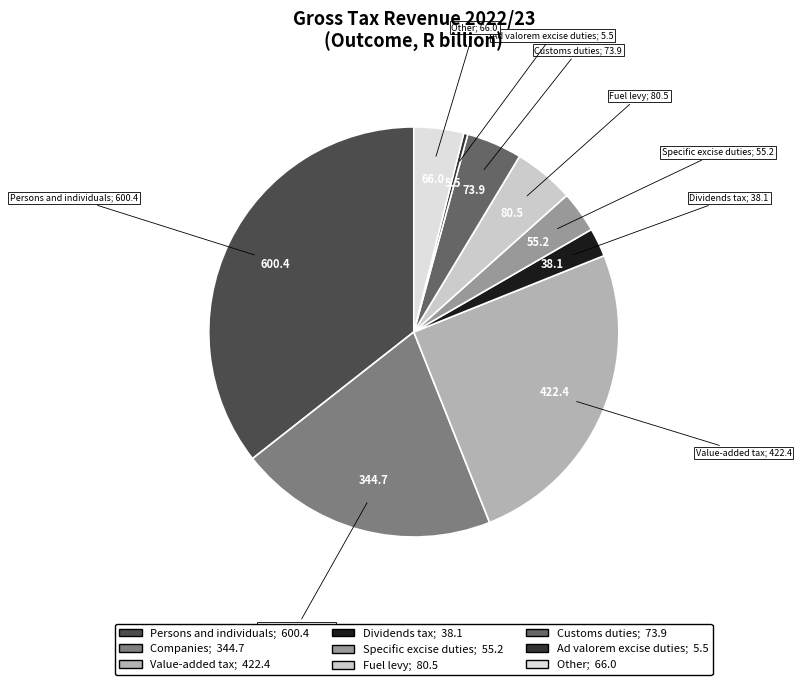

Is the sum of Customs duties and Specific excise duties greater than half?

No